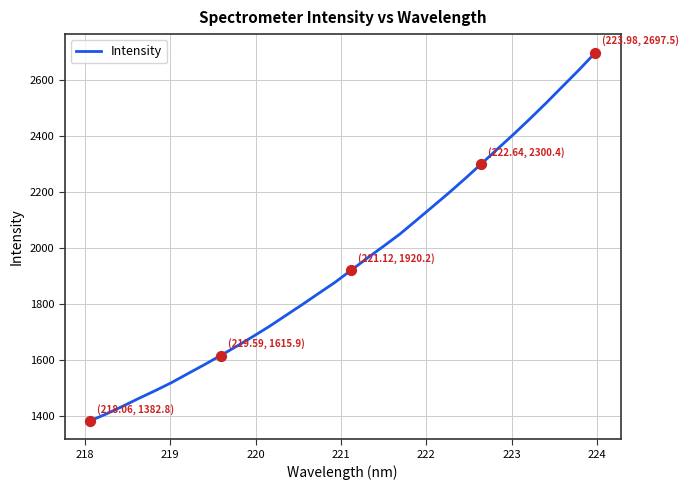

What is the maximum value shown in the chart?

2697.5